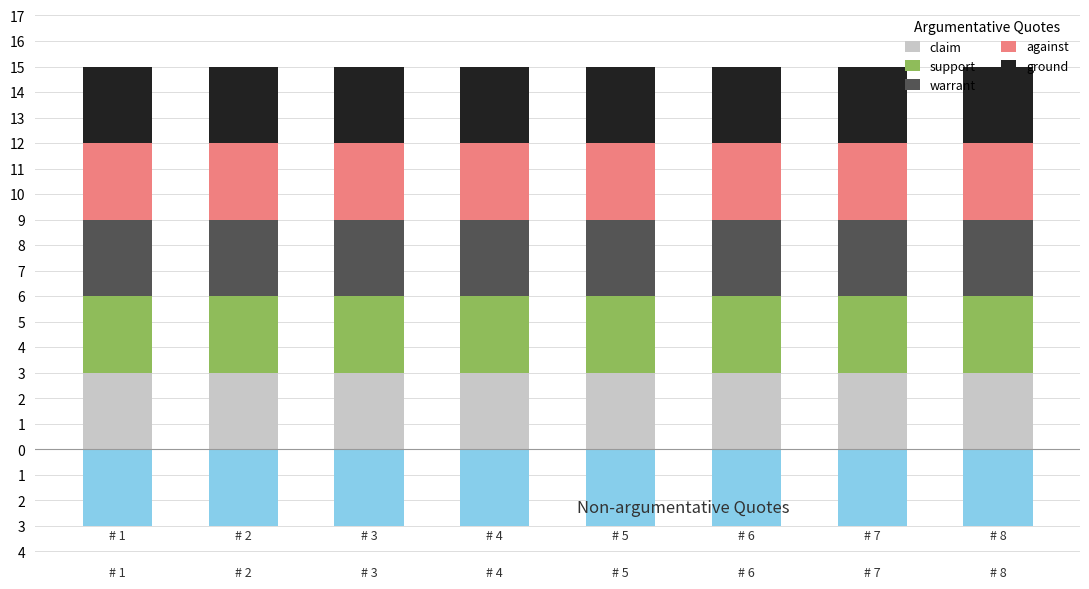

List the series in order of their peak value, lowest first.

Non-argumentative Quotes, claim, support, warrant, against, ground